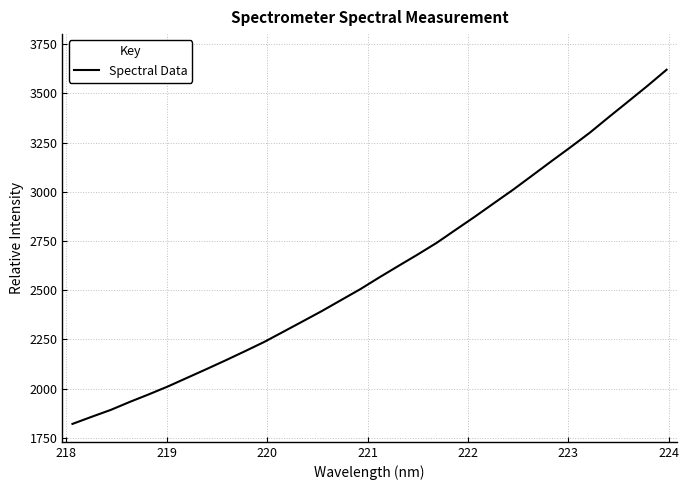

What is the smallest value displayed?

1821.0